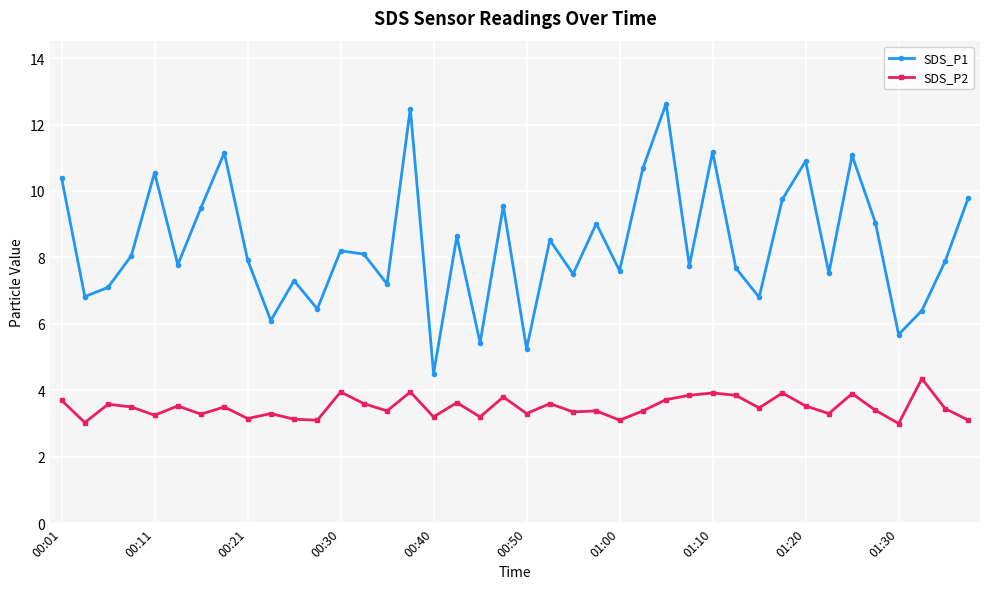

What is the lowest value of the SDS_P1 series?

4.5